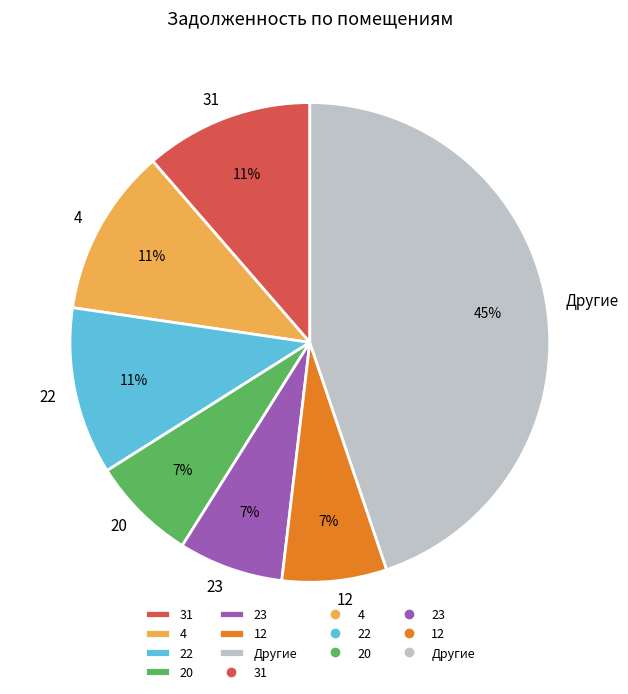

Is the sum of 31 and 12 greater than half?

No